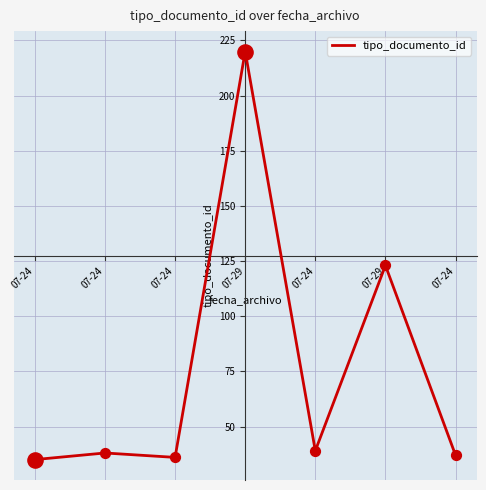

How many lines are shown in the chart?

1